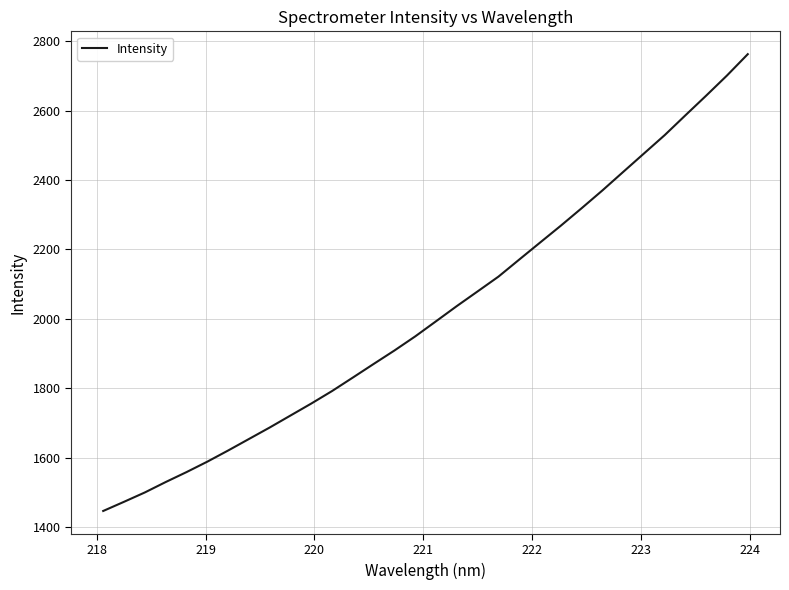

What is the difference between the maximum and minimum values?

1315.9